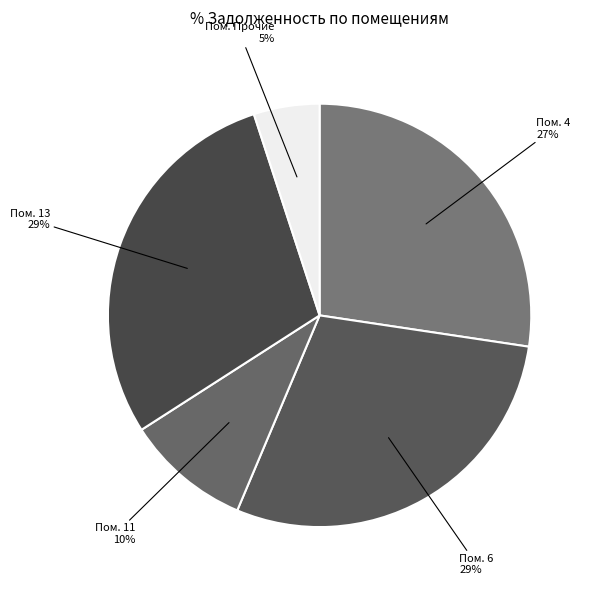

To the nearest percent, what is the average slice percentage?

20%